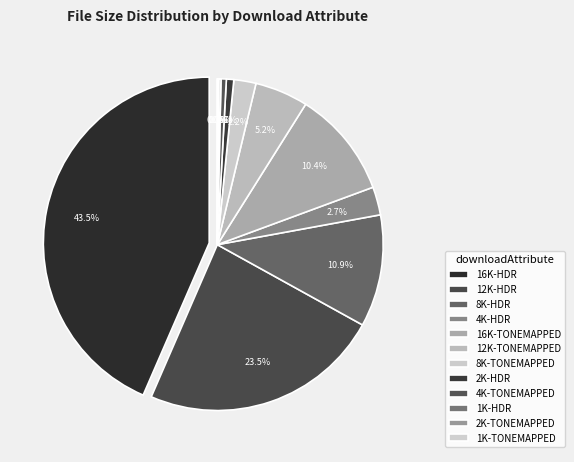

To the nearest percent, what is the difference between the 16K-HDR and 12K-HDR slice percentages?

20%